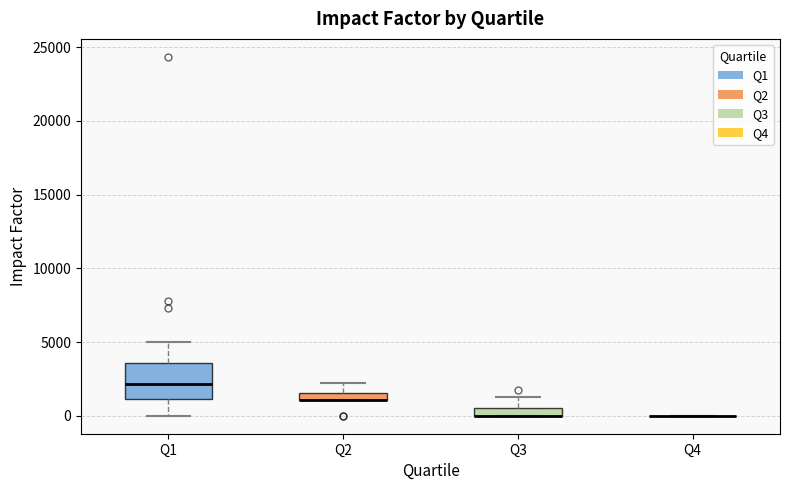

Comparing the boxes themselves (not the whiskers), which one is the tallest?

Q1